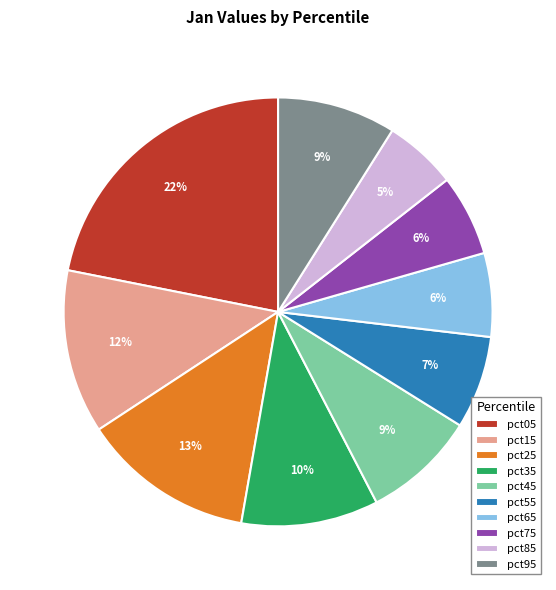

The pct35 slice represents 10% of the pie. True or false?

True